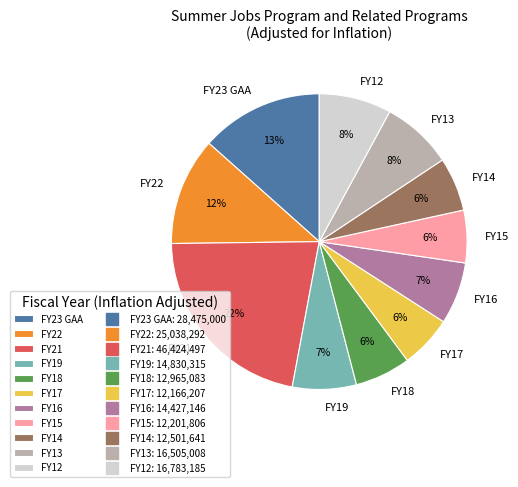

Is FY17 the majority of the pie?

No